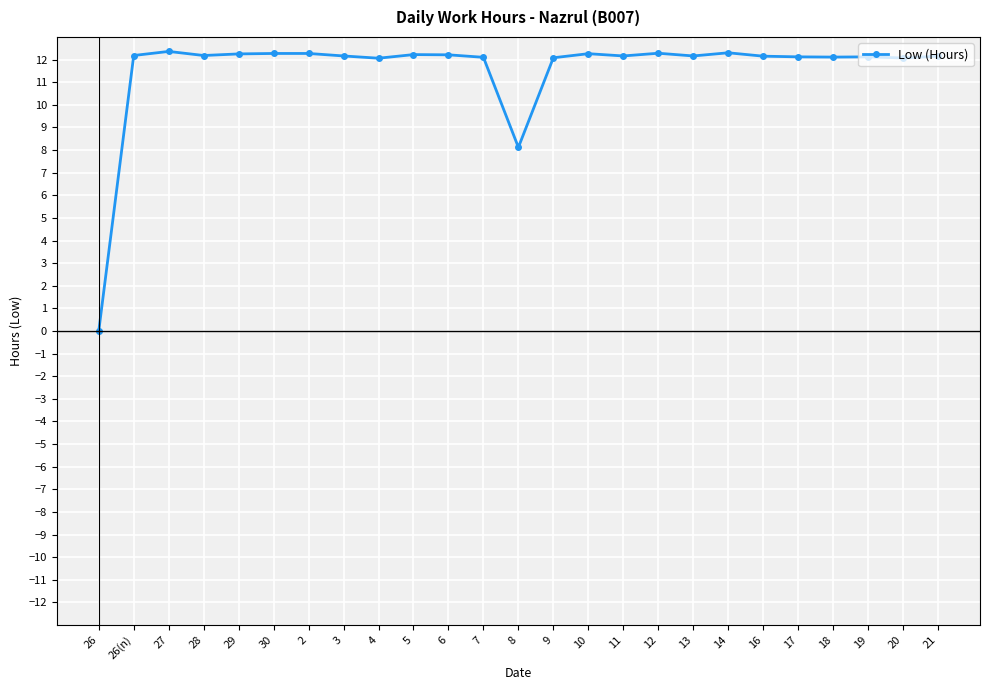

What is the change in value from 4 to 8?

-3.9